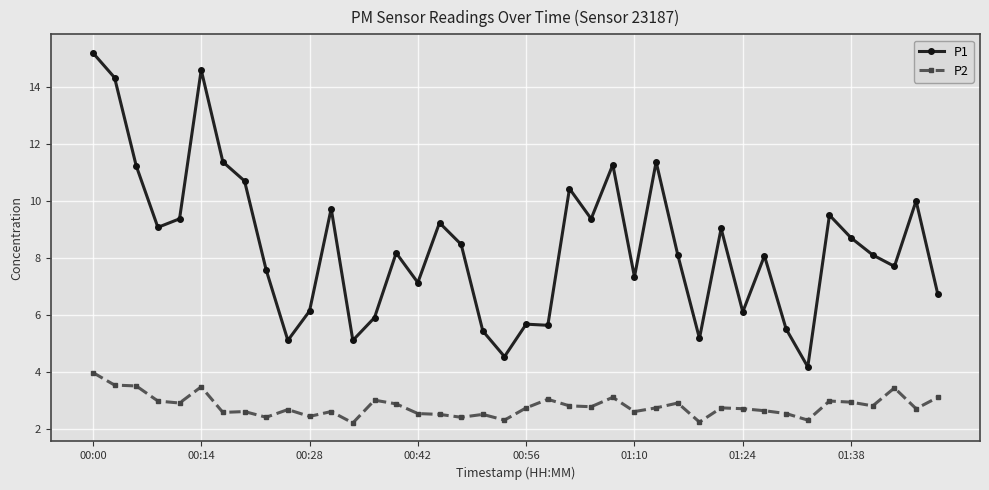

True or false: P1 has more than 2 points higher than both neighbors.

True